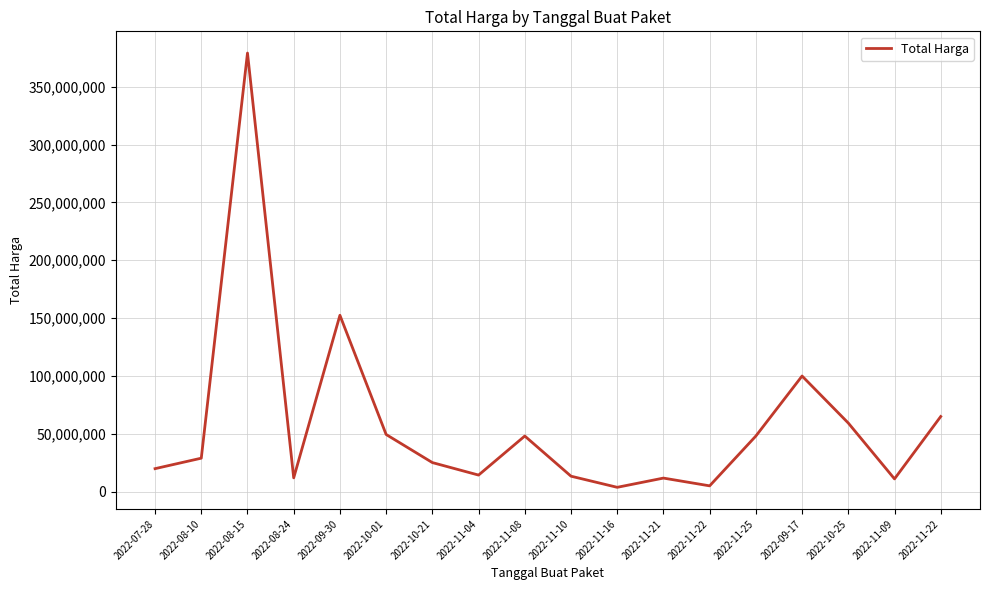

How many lines are shown in the chart?

1